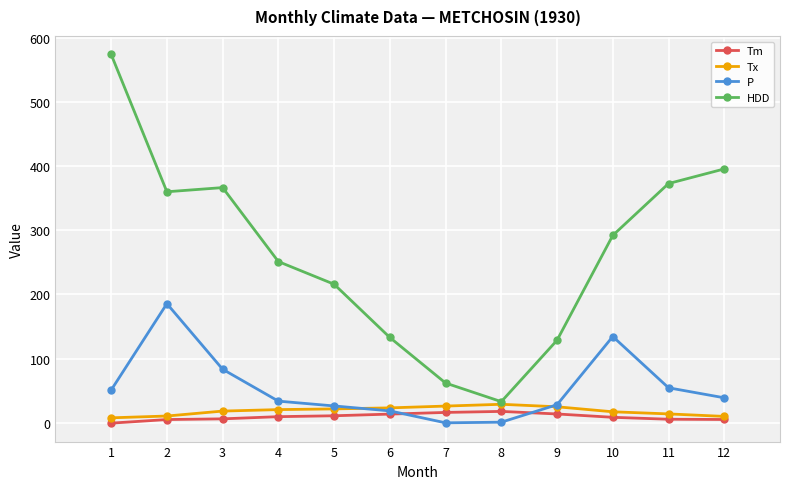

How many lines are shown in the chart?

4